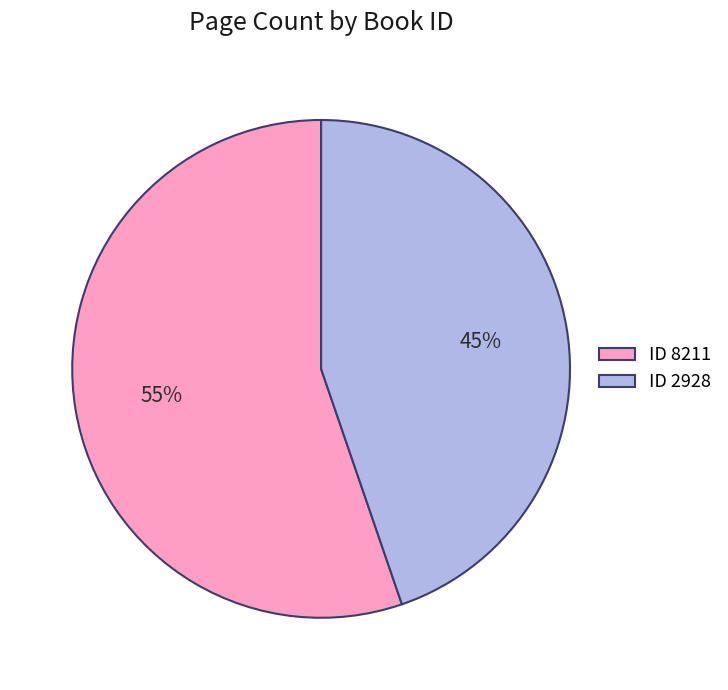

Which category accounts for the majority?

ID 8211